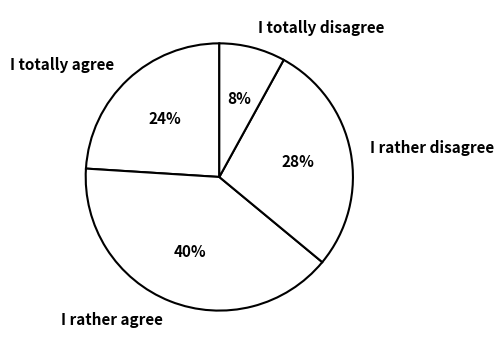

Combined, do I totally disagree and I rather agree account for over 50%?

No